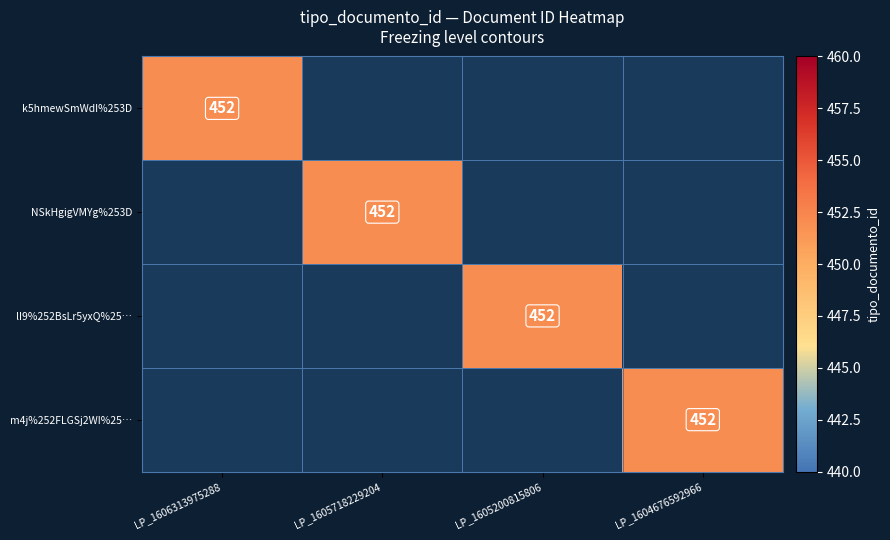

The lI9%252BsLr5yxQ%25… series shows 629 at LP_1605200815806. True or false?

False